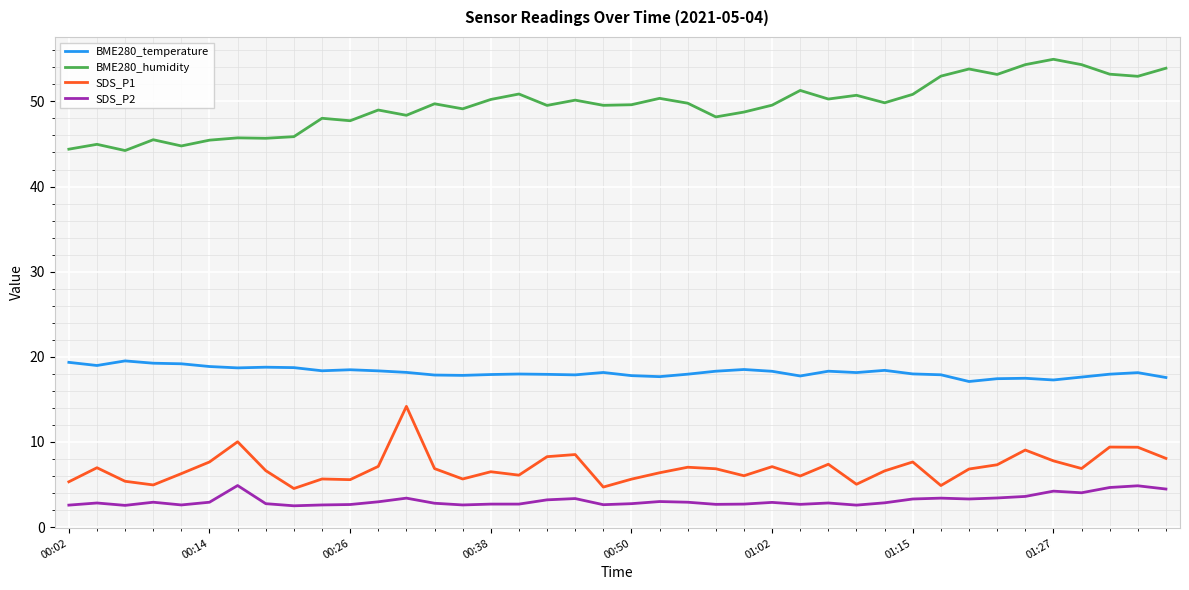

Which series has the largest total across all categories?

BME280_humidity